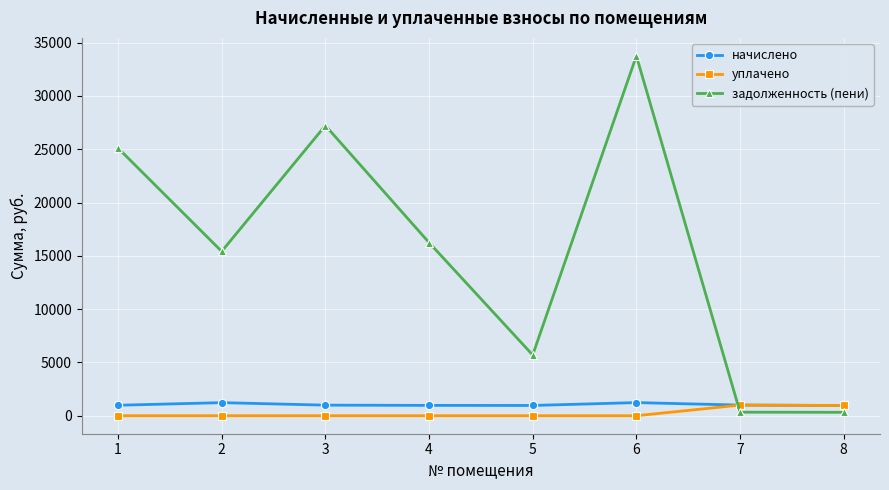

What is the greatest value displayed?

33761.8